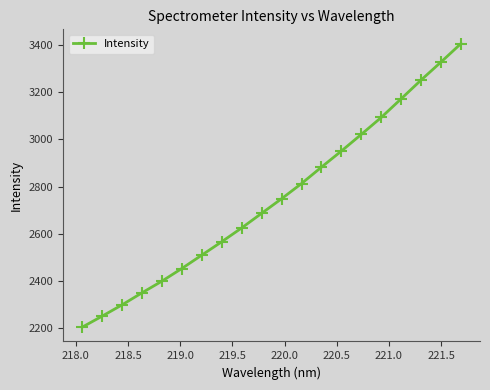

What is the average value?

2750.2